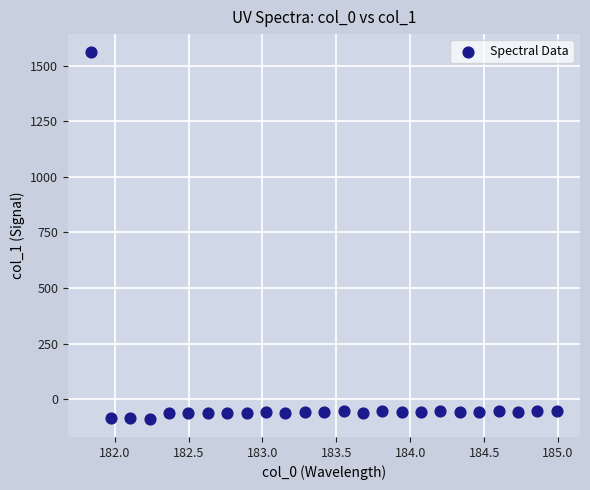

What is the range of Y values (max minus min)?

1647.3